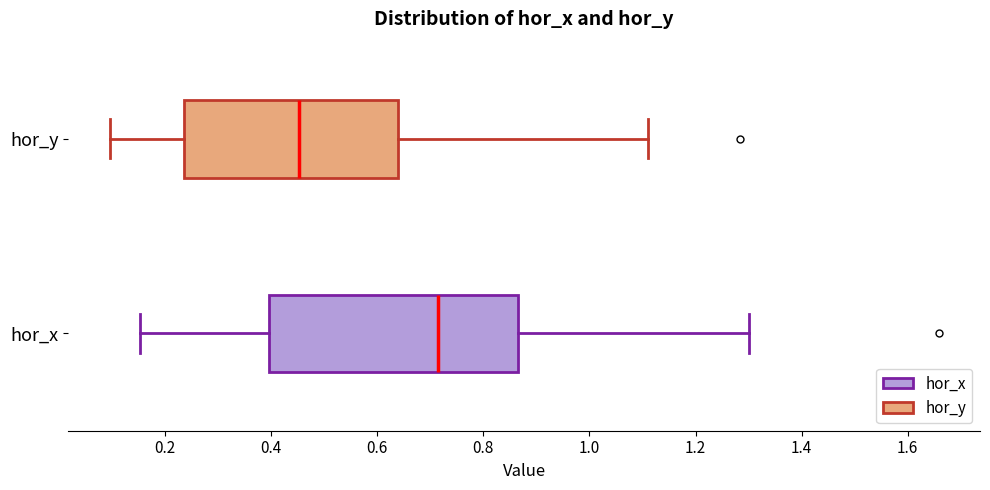

Reading bottom to top, read every box against the x-axis: the position of its median line, the range the box covers, and the ends of its whiskers. The values are not printed on the chart, so give them approximately, as read against the axis.

hor_x: median 0.72, box 0.40 to 0.86, whiskers 0.16 to 1.30
hor_y: median 0.46, box 0.24 to 0.64, whiskers 0.10 to 1.12